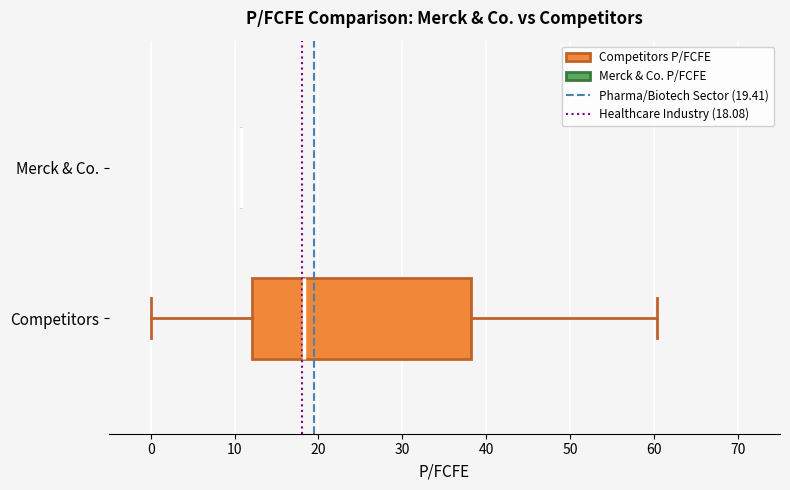

Comparing the boxes themselves (not the whiskers), which one is the widest?

Competitors